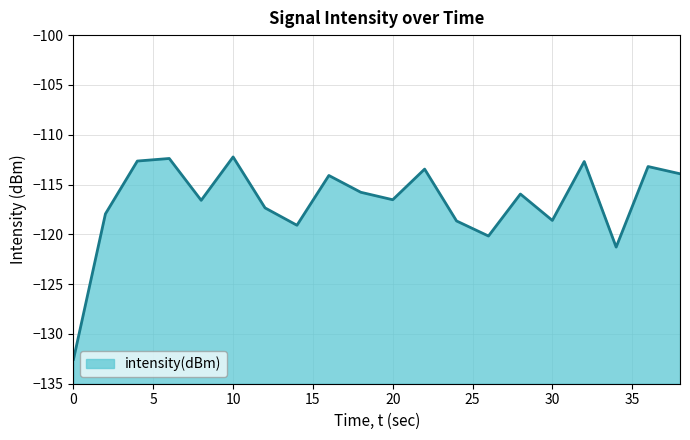

Between 14 and 10, which is larger?

10